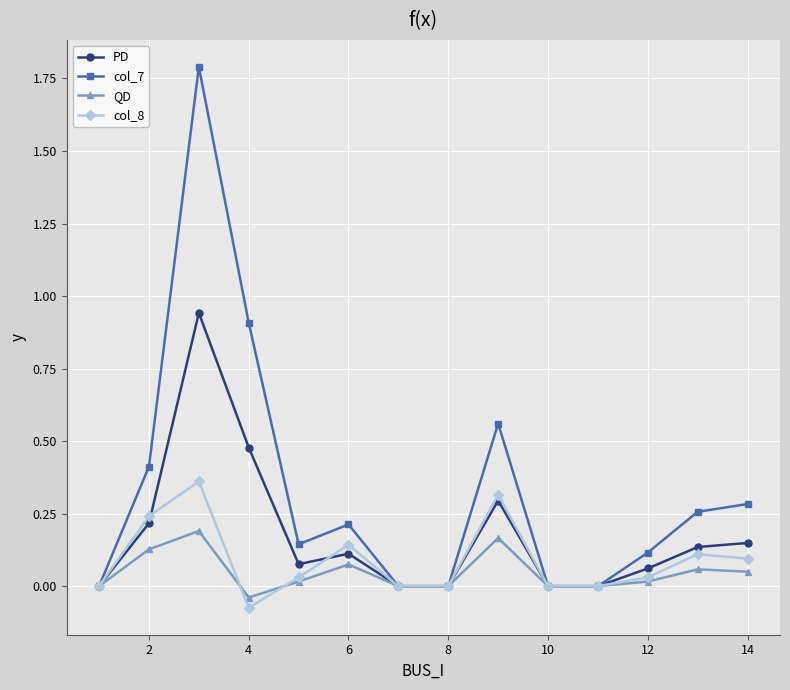

How many series are shown in this chart?

4